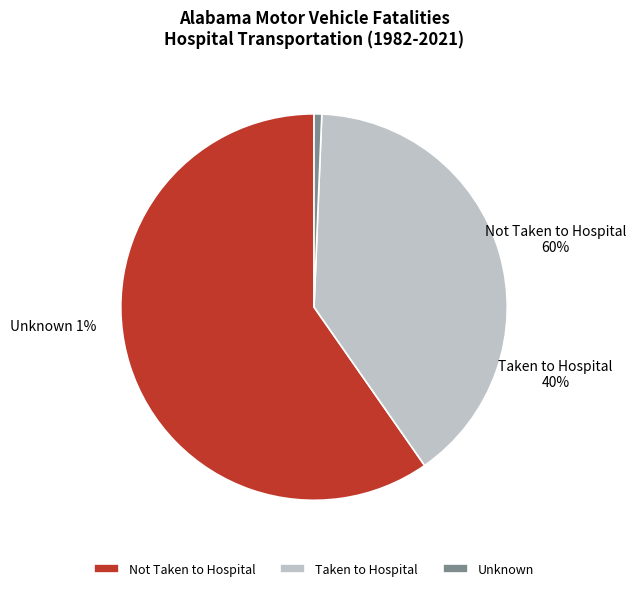

How much of the chart is everything except Taken to Hospital?

60.3%